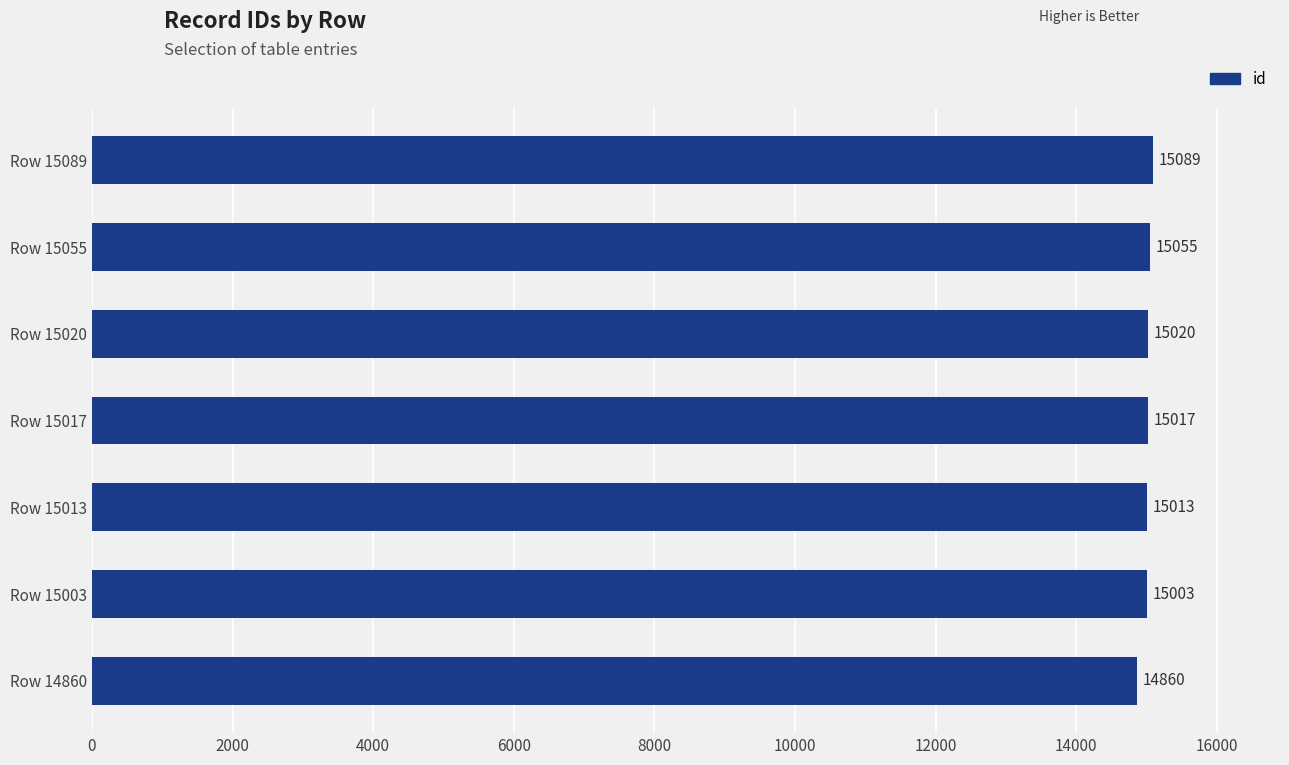

The value at Row 15003 is 15003. True or false?

True